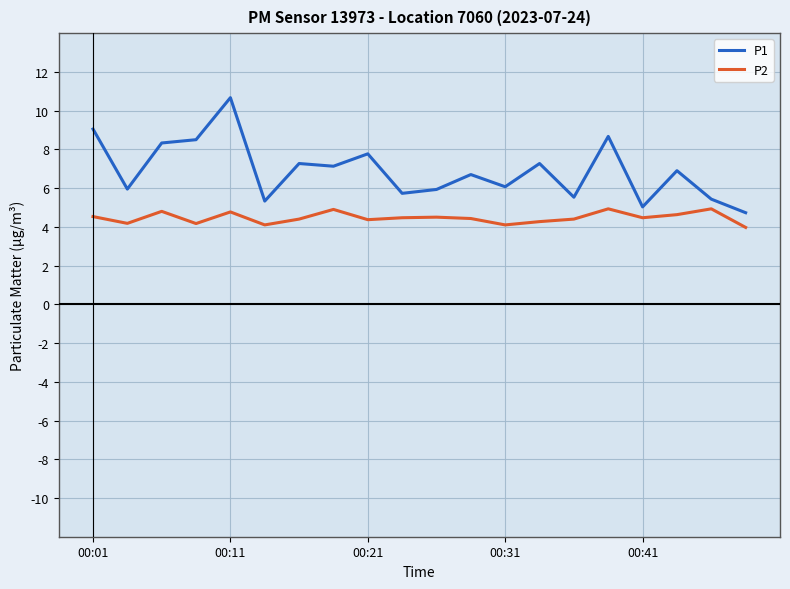

Which series has the largest range (max minus min)?

P1